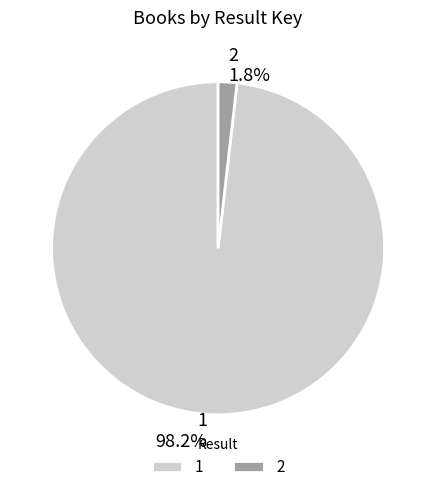

To the nearest percent, what is the average slice percentage?

50%